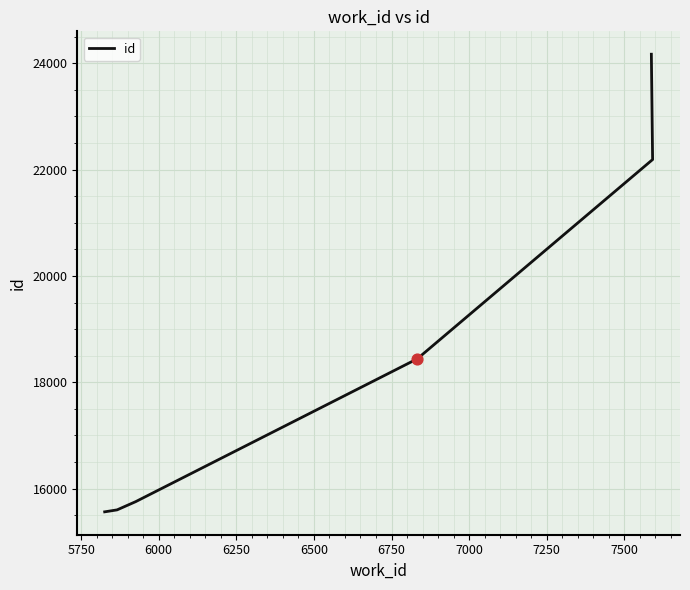

Between 6500 and 6250, which is larger?

6500